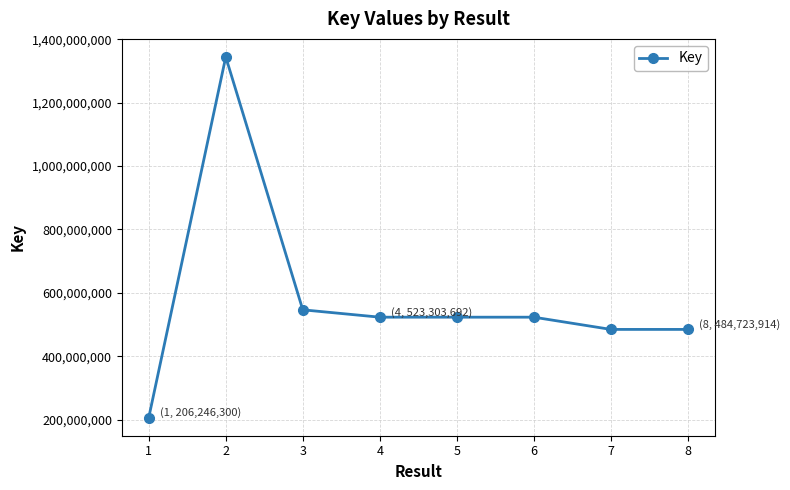

What is the value of the 5th point from the left?

523297039